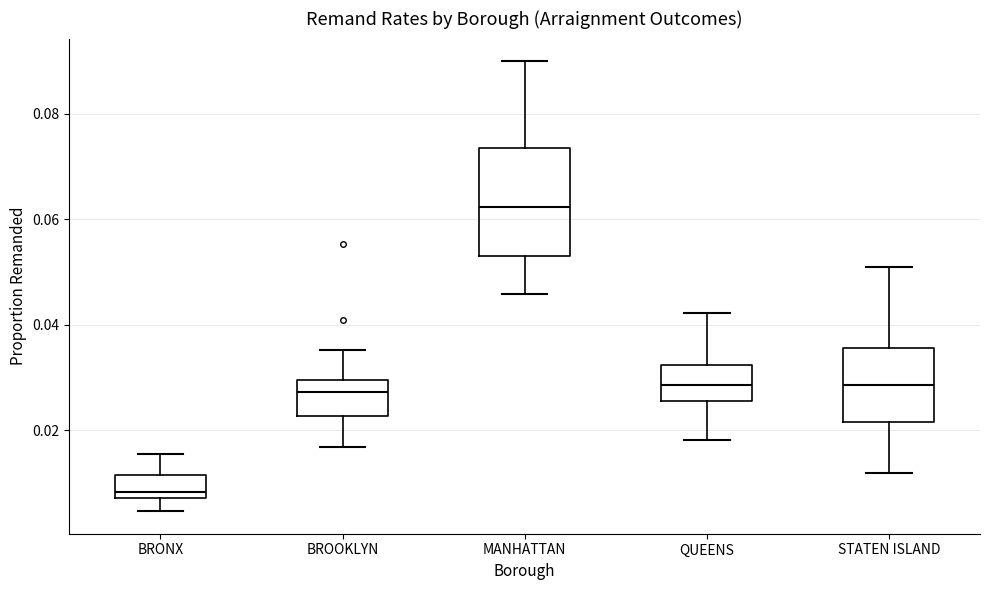

Reading left to right, read every box against the y-axis: the position of its median line, the range the box covers, and the ends of its whiskers. The values are not printed on the chart, so give them approximately, as read against the axis.

BRONX: median 0.008 (just above the box's lower edge), box 0.008 to 0.012, whiskers 0.004 to 0.016
BROOKLYN: median 0.028, box 0.022 to 0.030, whiskers 0.016 to 0.036
MANHATTAN: median 0.062, box 0.054 to 0.074, whiskers 0.046 to 0.090
QUEENS: median 0.028, box 0.026 to 0.032, whiskers 0.018 to 0.042
STATEN ISLAND: median 0.028, box 0.022 to 0.036, whiskers 0.012 to 0.050